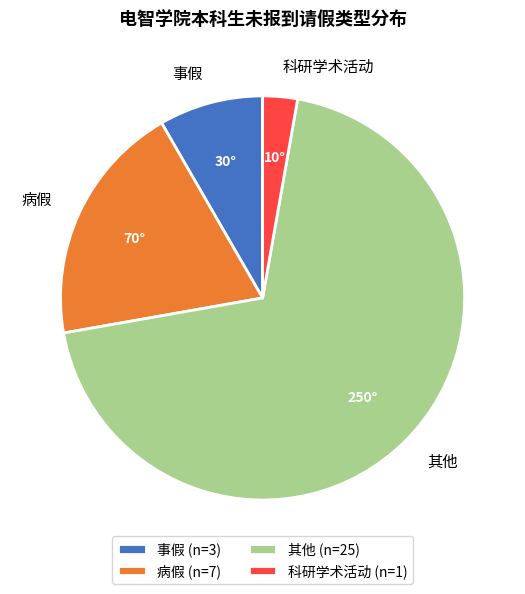

Approximately how many times larger is the value at 病假 compared to 事假?

2.3